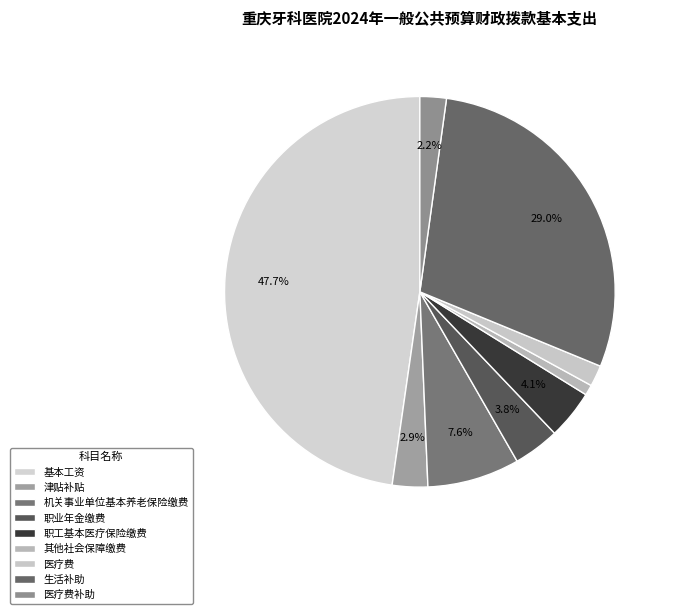

Count the number of slices in the pie.

9